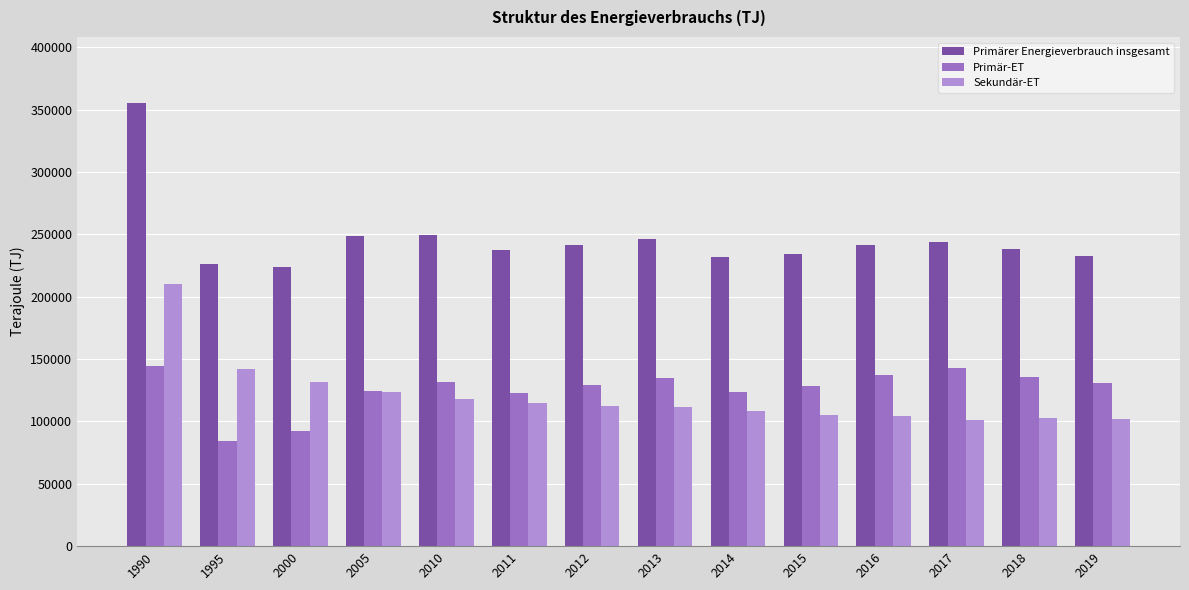

What is the difference between the maximum and minimum values in the Primärer Energieverbrauch insgesamt series?

130912